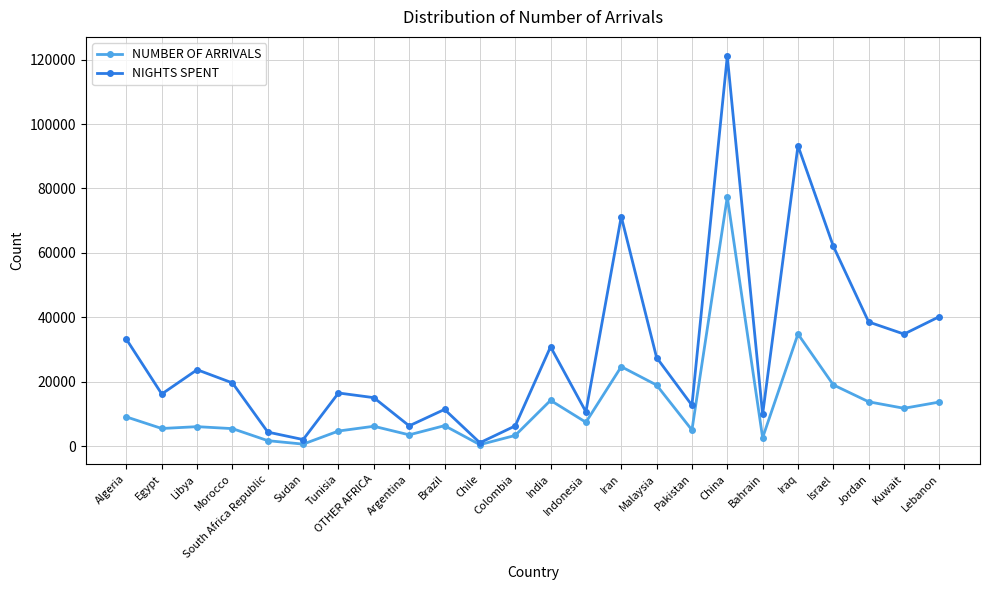

At which category is the sum across all series the highest?

China